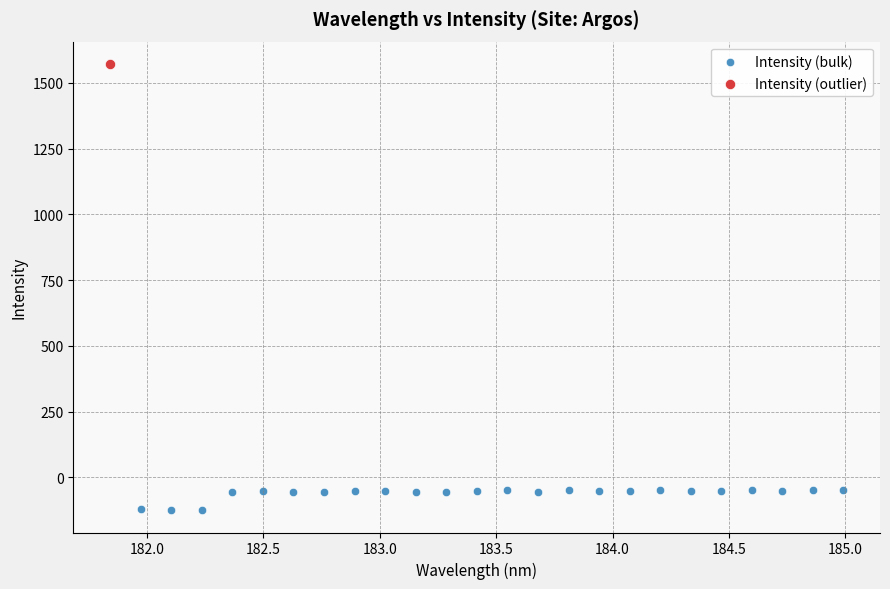

What are all the series names shown in the legend?

Intensity (bulk), Intensity (outlier)